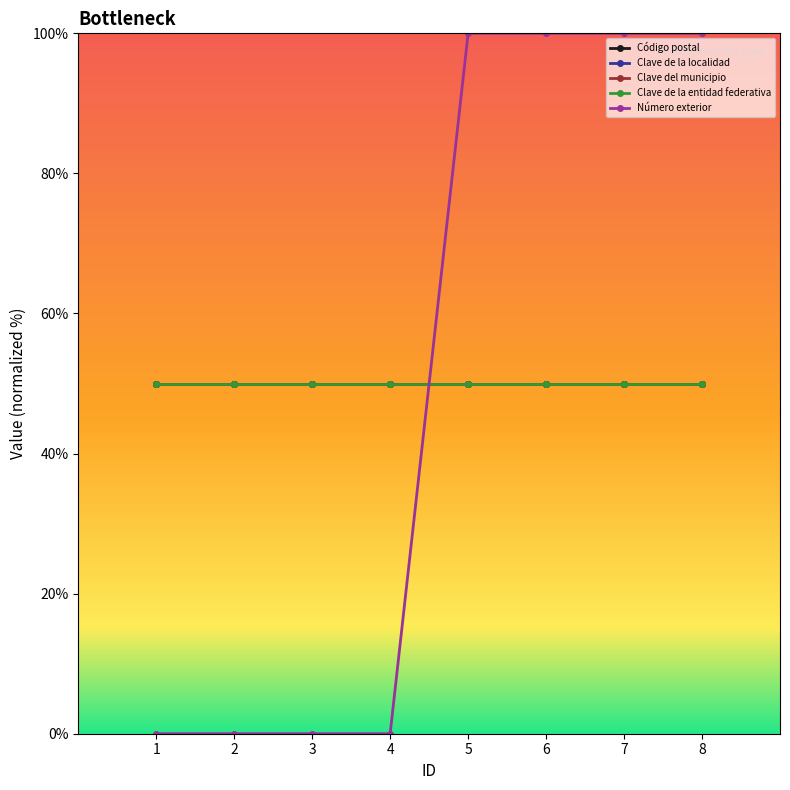

Reading left to right, extract all data points from this chart.

Código postal: 1=50	2=50	3=50	4=50	5=50	6=50	7=50	8=50
Clave de la localidad: 1=50	2=50	3=50	4=50	5=50	6=50	7=50	8=50
Clave del municipio: 1=50	2=50	3=50	4=50	5=50	6=50	7=50	8=50
Clave de la entidad federativa: 1=50	2=50	3=50	4=50	5=50	6=50	7=50	8=50
Número exterior: 1=0	2=0	3=0	4=0	5=100	6=100	7=100	8=100